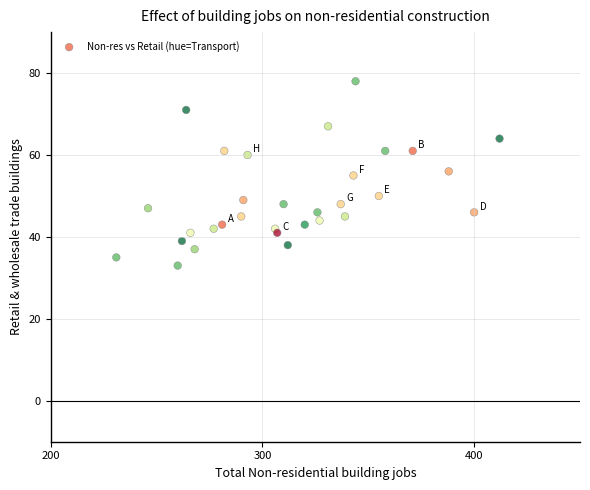

What is the range of Y values (max minus min)?

45